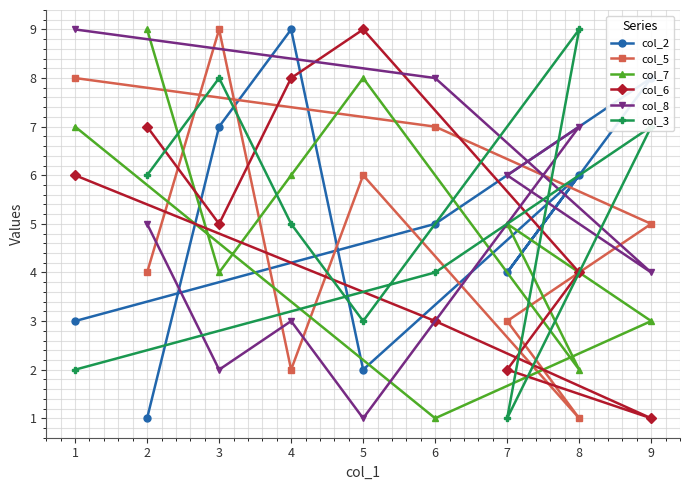

What is the sum of the col_7 values at 2 and 8?

11